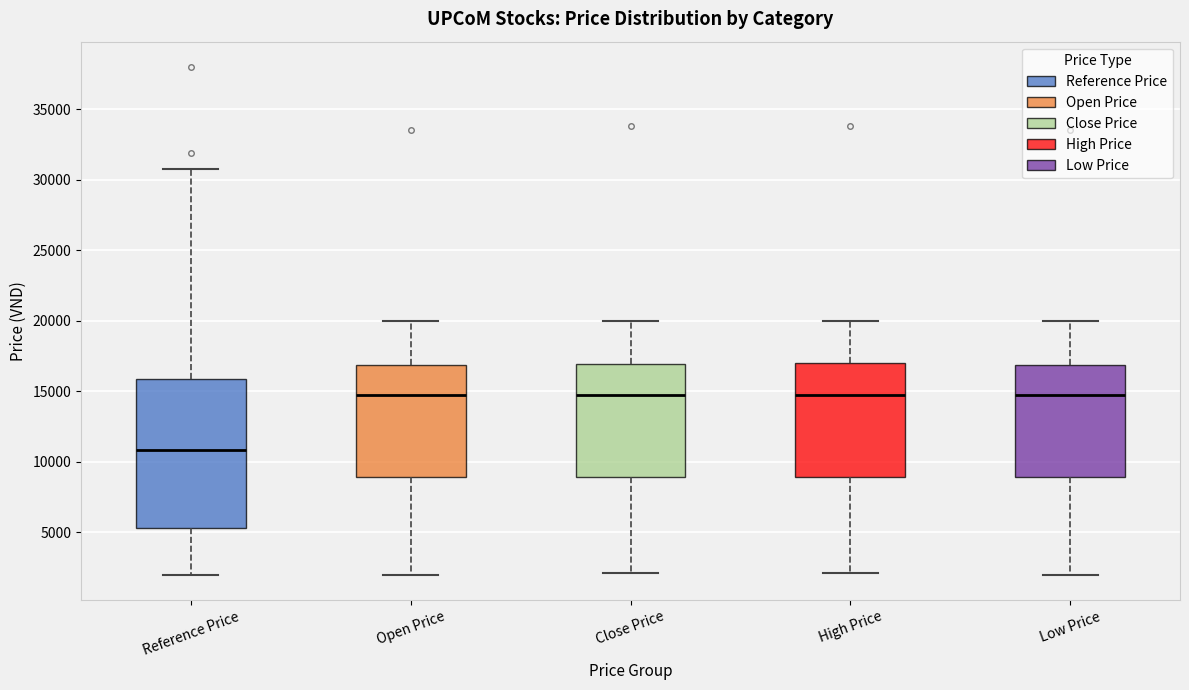

Which box's median line is the lowest?

Reference Price